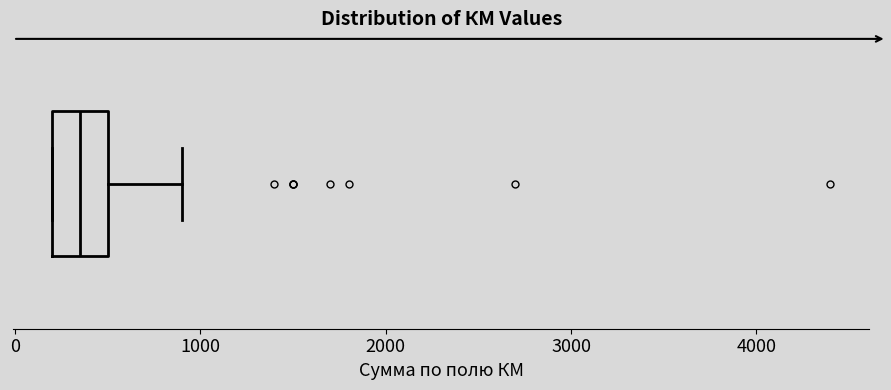

Where does the median line of the box sit on the x-axis? The values are not printed on the chart, so give them approximately, as read against the axis.

400